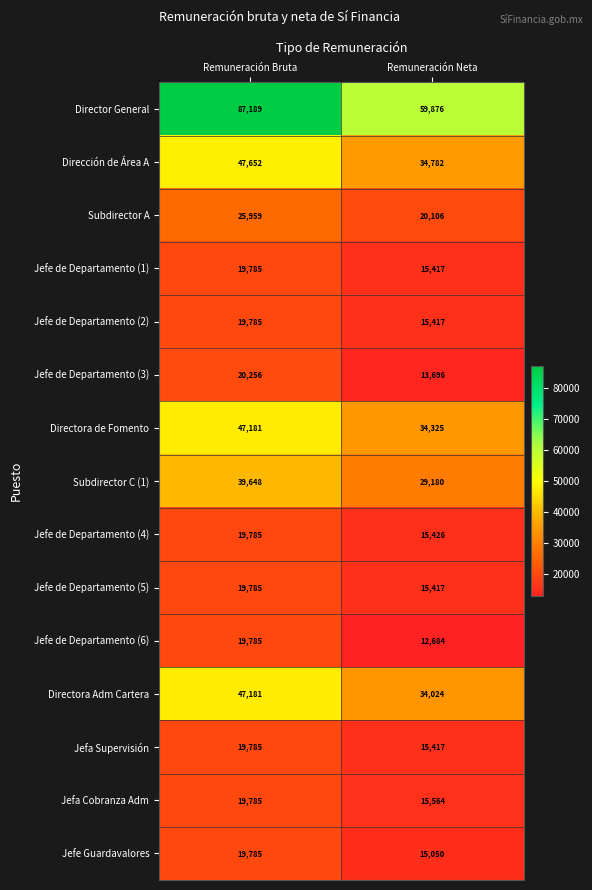

The Directora Adm Cartera series shows 69929 at Remuneración Bruta. True or false?

False